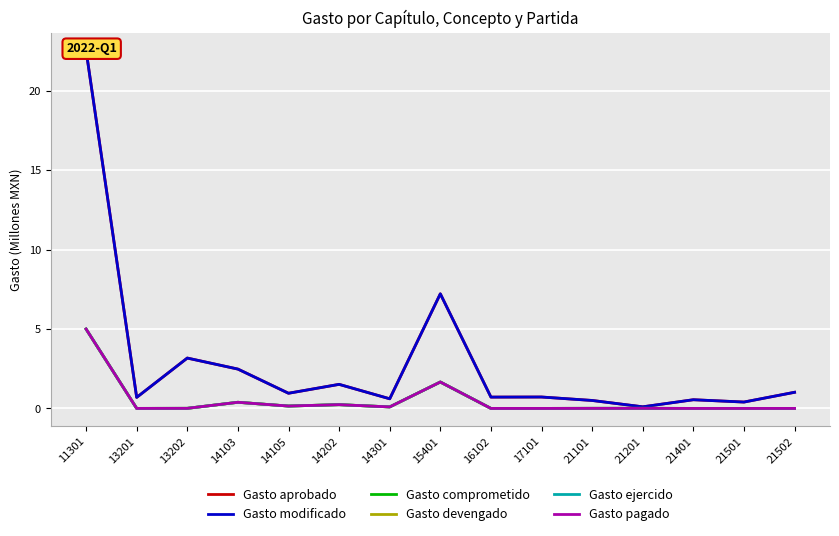

Which series changed the most between 13202 and 15401?

Gasto aprobado